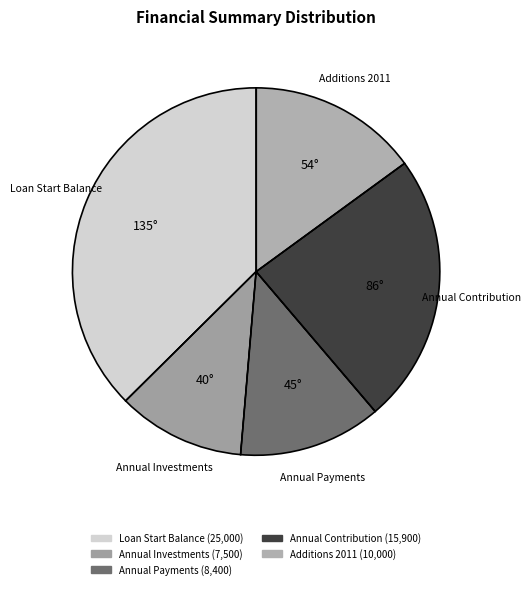

Rank the categories by value from lowest to highest.

Annual Investments, Annual Payments, Additions 2011, Annual Contribution, Loan Start Balance